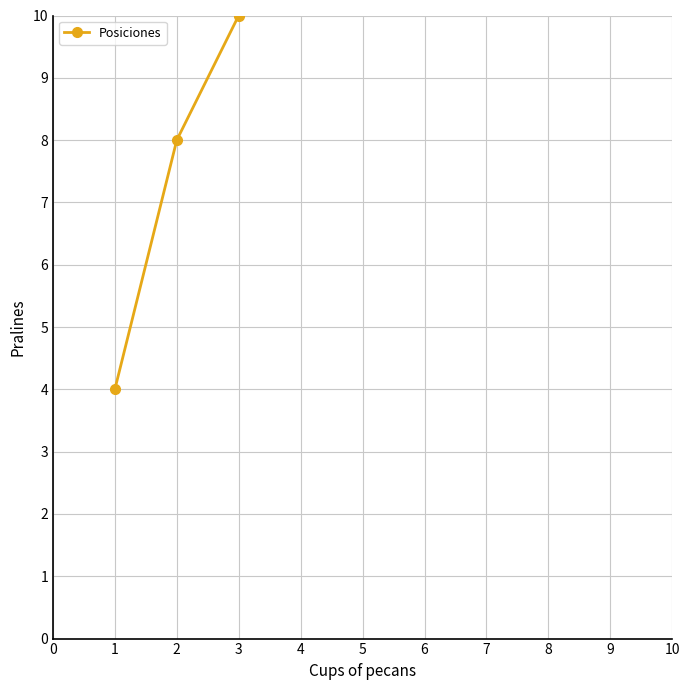

Reading right to left, extract all data points from this chart.

10	8	4